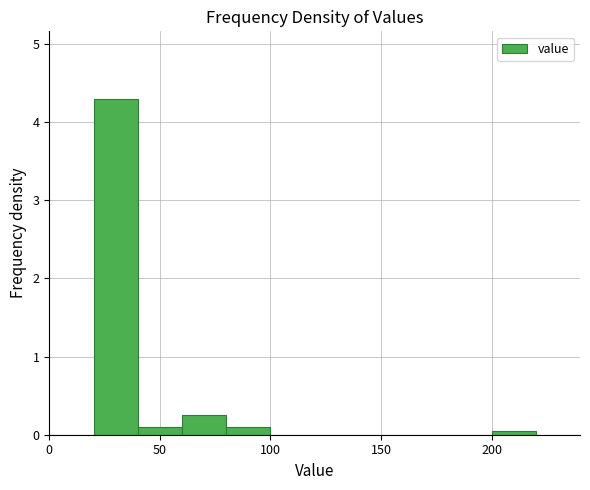

Reading left to right, transcribe this chart: for each bar, give the range it covers on the x-axis and its height. The values are not printed on the chart, so give them approximately, as read against the axis.

0 to 20: 0
20 to 40: 4.3
40 to 60: 0.1
60 to 80: 0.3
80 to 100: 0.1
100 to 120: 0
120 to 140: 0
140 to 160: 0
160 to 180: 0
180 to 200: 0
200 to 220: under 0.1
220 to 240: 0